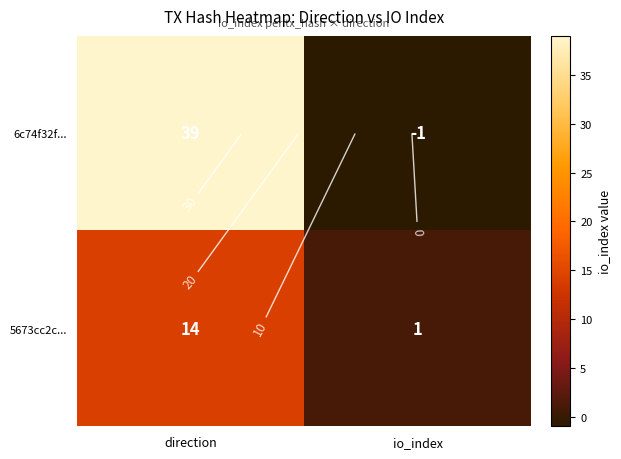

List the series in order of their overall mean, highest first.

6c74f32f..., 5673cc2c...